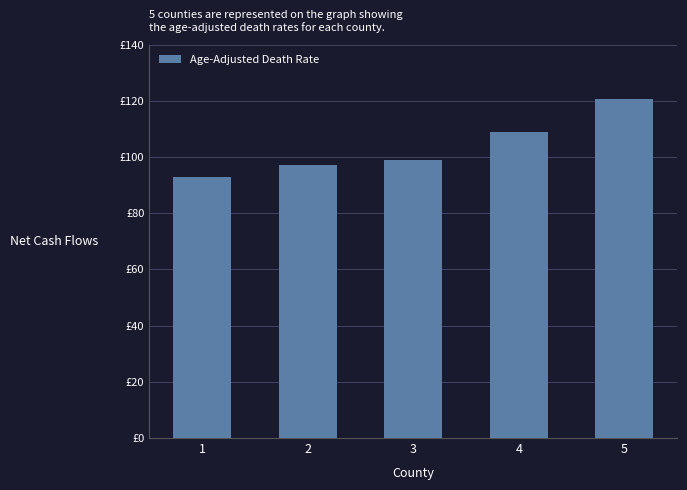

Are the bars horizontal?

No